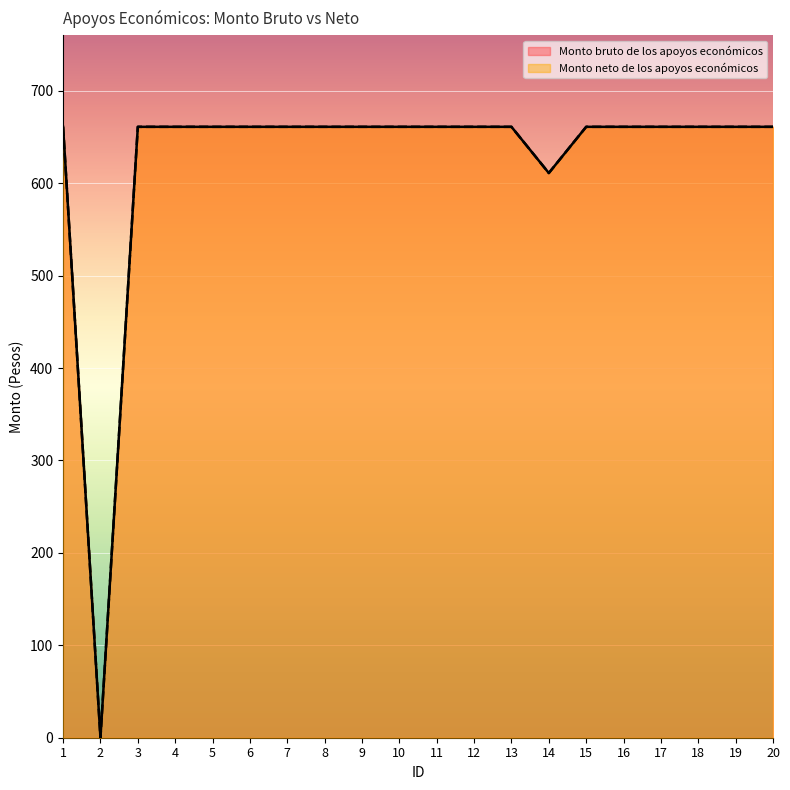

At 11, list the series in order from largest to smallest.

Monto bruto de los apoyos económicos, Monto neto de los apoyos económicos